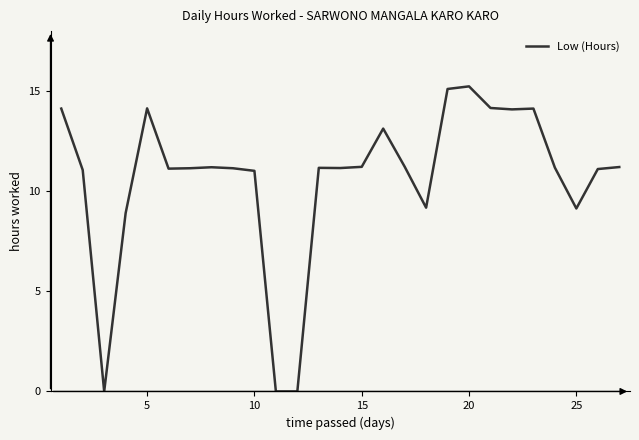

What is the greatest value displayed?

15.2